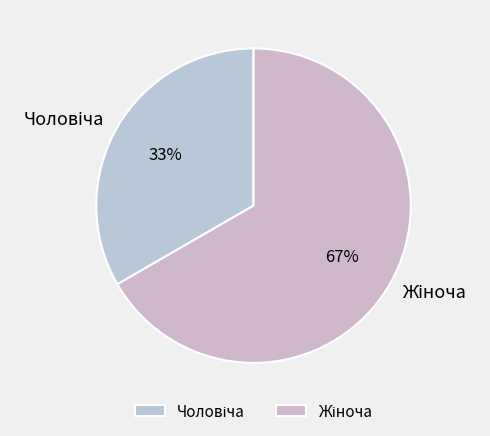

Count the number of slices in the pie.

2